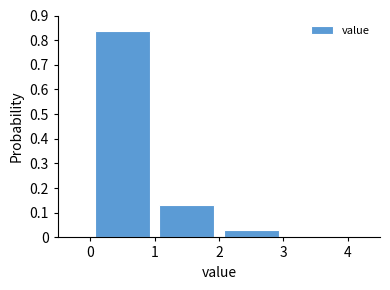

Reading left to right, list every bar in this chart as the range it spans on the x-axis followed by its height. The values are not printed on the chart, so give them approximately, as read against the axis.

0 to 1: 0.84
1 to 2: 0.13
2 to 3: 0.03
3 to 4: 0